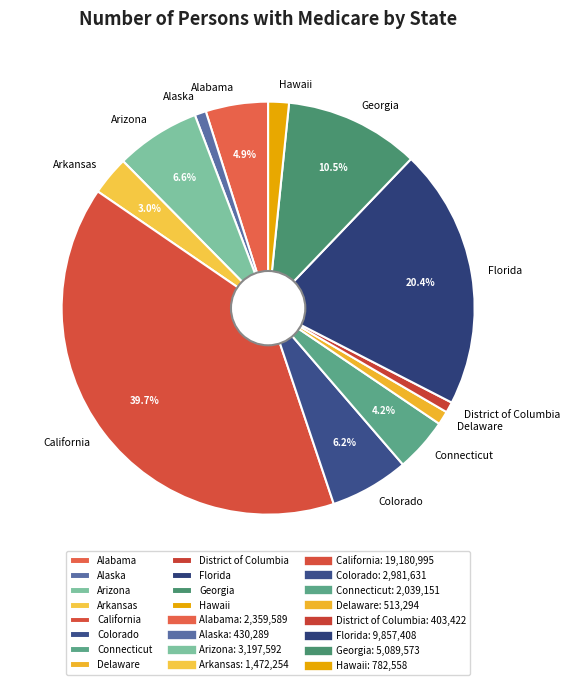

Which slice is the largest?

California